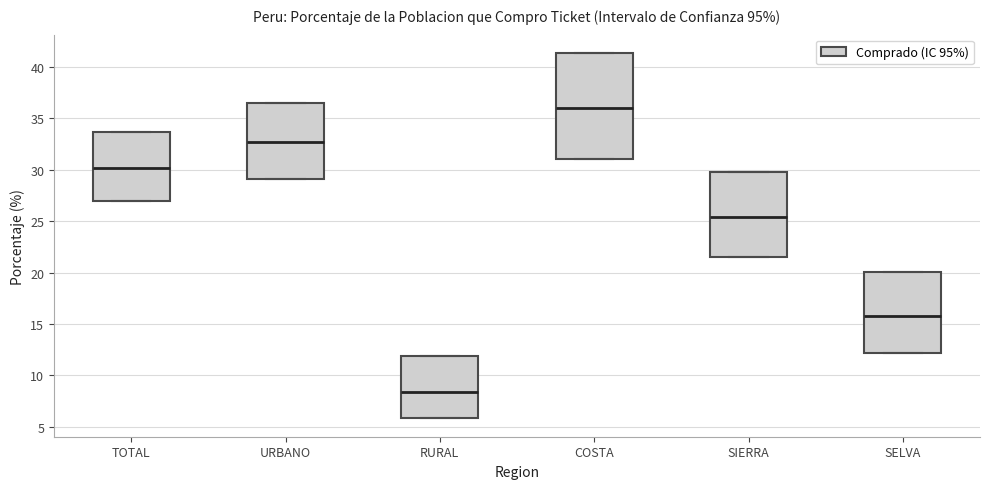

Reading left to right, transcribe this box plot: for each box, give where its median line is, the range the box spans, and where its two whiskers end, as read against the y-axis. The values are not printed on the chart, so give them approximately, as read against the axis.

TOTAL: median 30.0, box 27.0 to 33.5, whiskers 27.0 to 33.5
URBANO: median 32.5, box 29.0 to 36.5, whiskers 29.0 to 36.5
RURAL: median 8.5, box 6.0 to 12.0, whiskers 6.0 to 12.0
COSTA: median 36.0, box 31.0 to 41.5, whiskers 31.0 to 41.5
SIERRA: median 25.5, box 21.5 to 30.0, whiskers 21.5 to 30.0
SELVA: median 15.5, box 12.0 to 20.0, whiskers 12.0 to 20.0